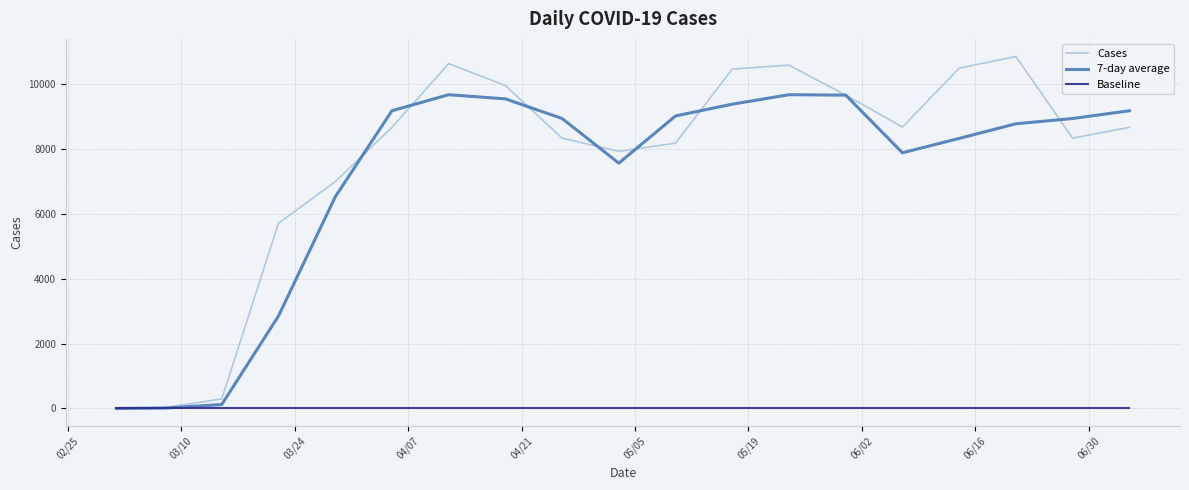

True or false: 7-day average and Cases intersect in this chart.

True